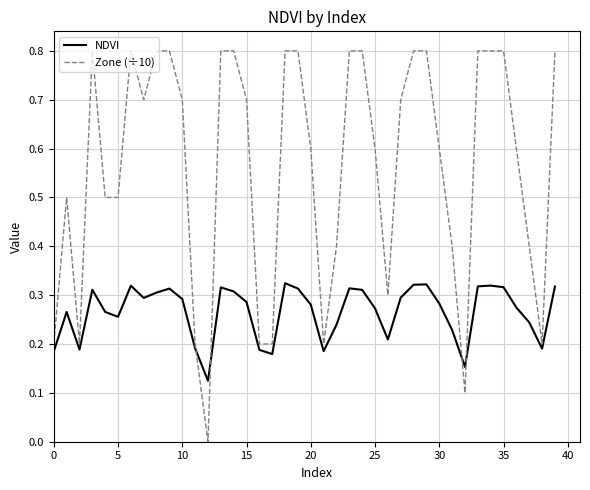

True or false: NDVI and Zone (÷10) cross at least once.

True